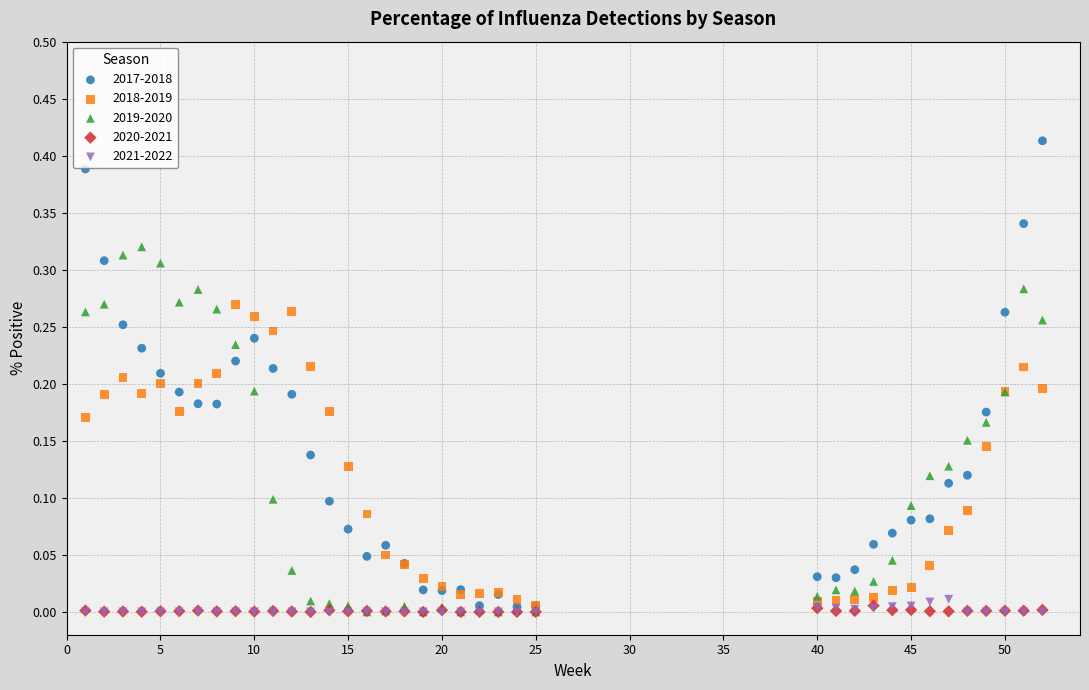

Which series has the widest spread of Y values?

2017-2018